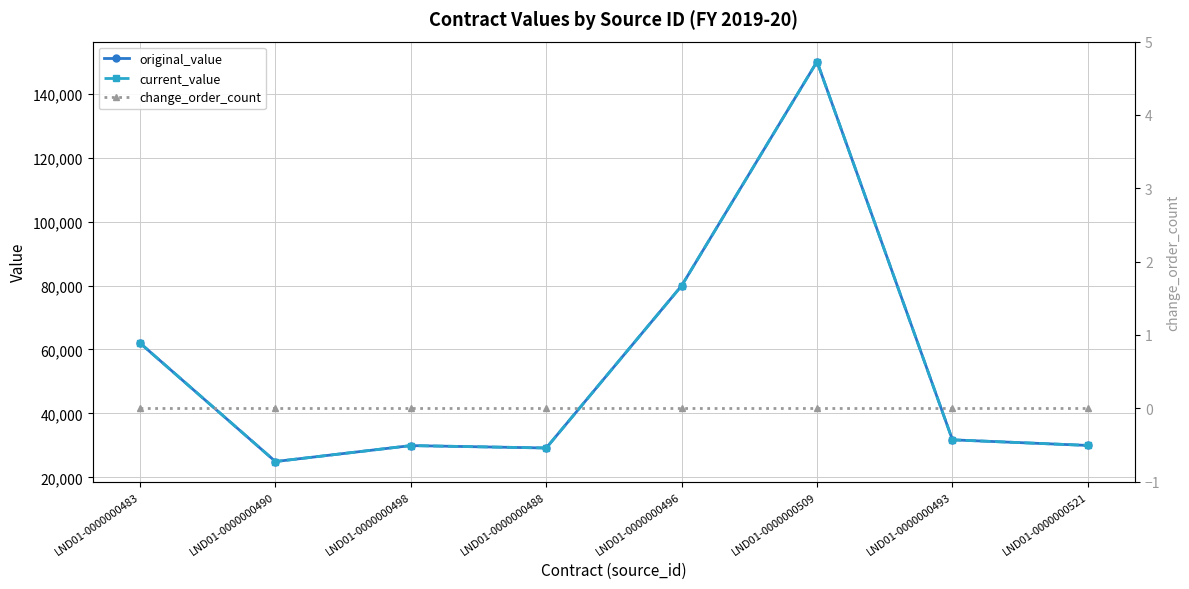

What are all the series names shown in the legend?

original_value, current_value, change_order_count